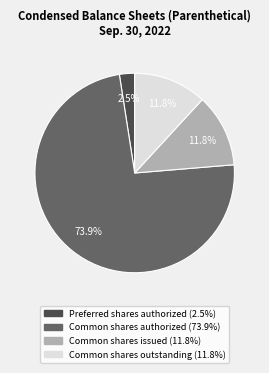

Does any single category account for the majority?

Yes